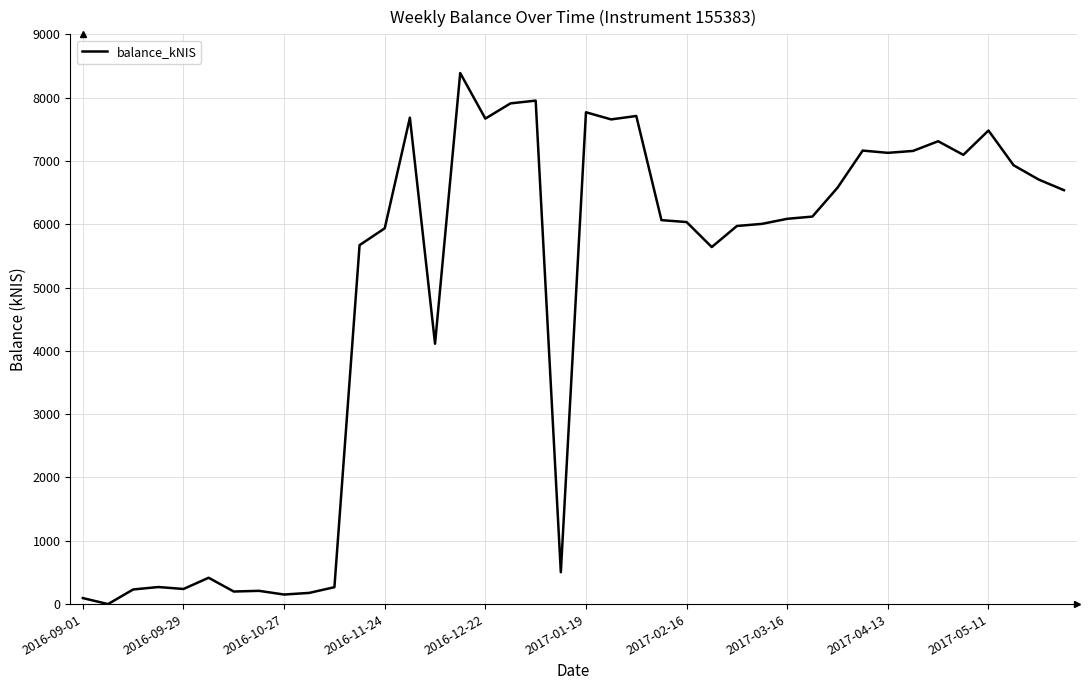

What is the difference between the maximum and minimum values?

8388.6